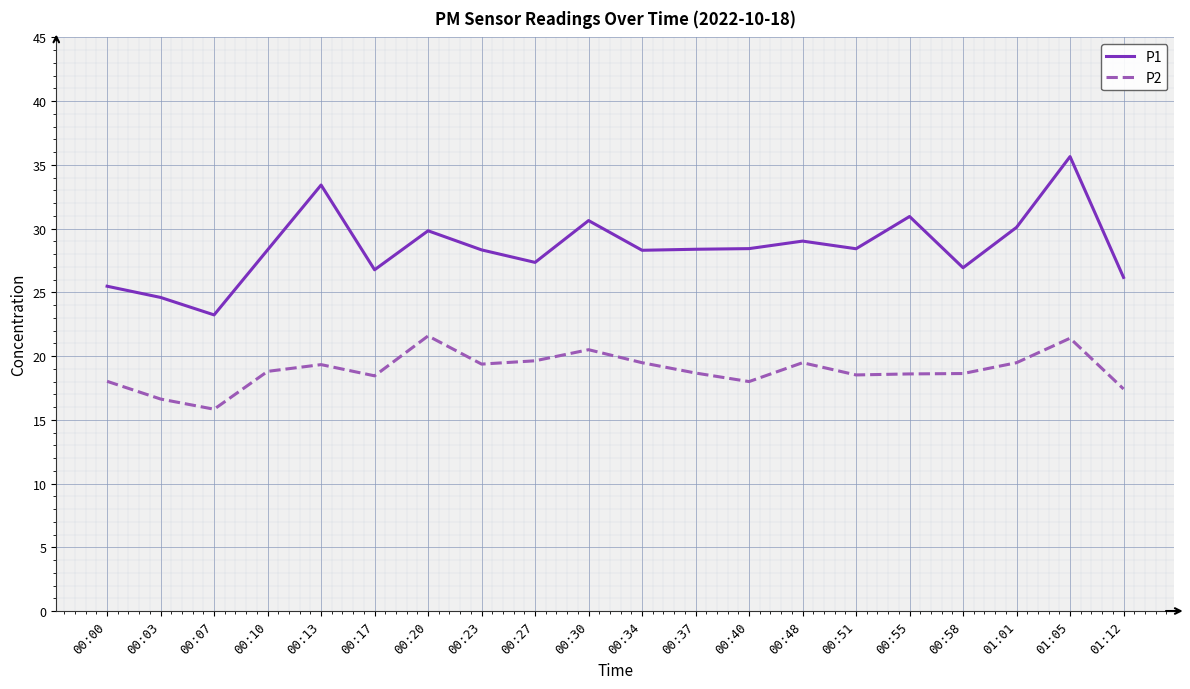

True or false: P2 has a value of 18.6 at 00:58.

True